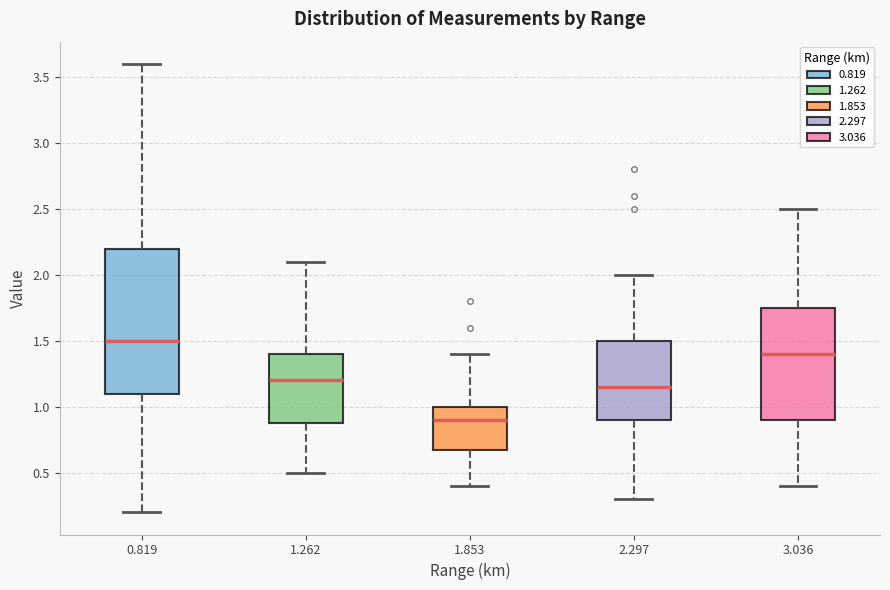

Which box's median line is the lowest?

1.853